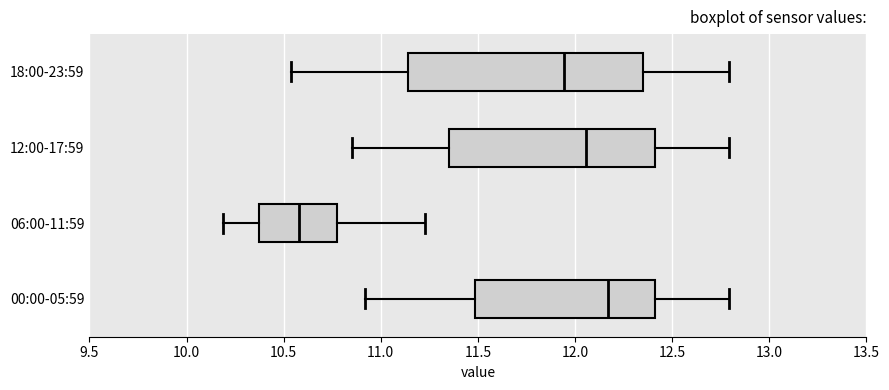

Reading bottom to top, read every box against the x-axis: the position of its median line, the range the box covers, and the ends of its whiskers. The values are not printed on the chart, so give them approximately, as read against the axis.

00:00-05:59: median 12.15, box 11.50 to 12.40, whiskers 10.90 to 12.80
06:00-11:59: median 10.60, box 10.40 to 10.75, whiskers 10.20 to 11.25
12:00-17:59: median 12.05, box 11.35 to 12.40, whiskers 10.85 to 12.80
18:00-23:59: median 11.95, box 11.15 to 12.35, whiskers 10.55 to 12.80